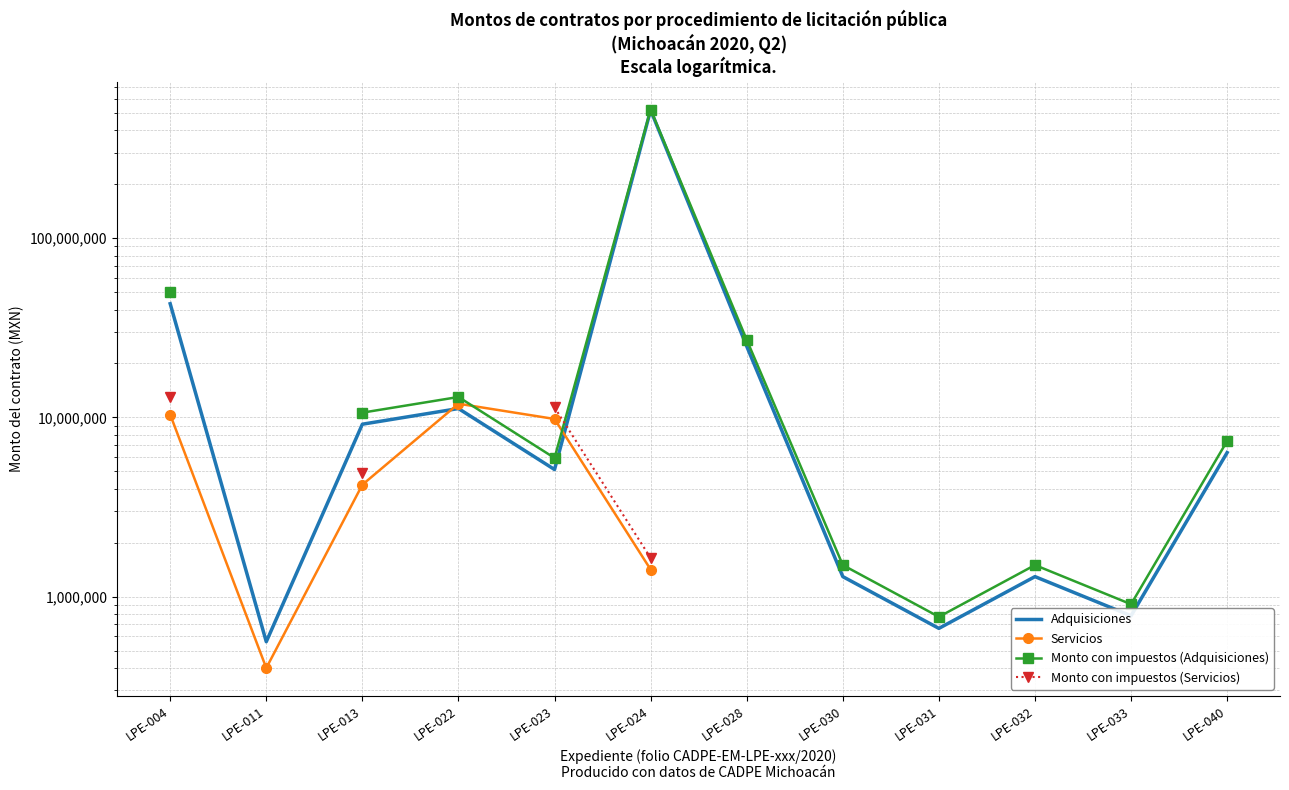

What is the smallest value displayed?

399507.5